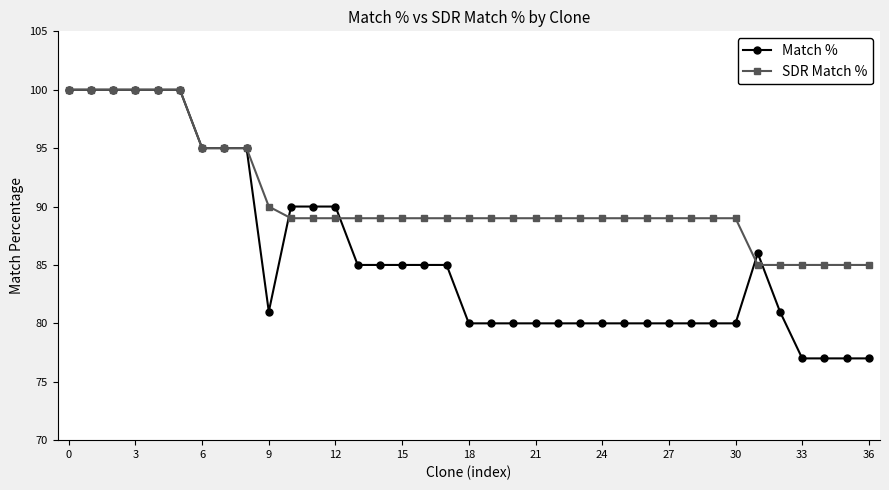

What is the difference between the maximum and minimum values in the Match % series?

23